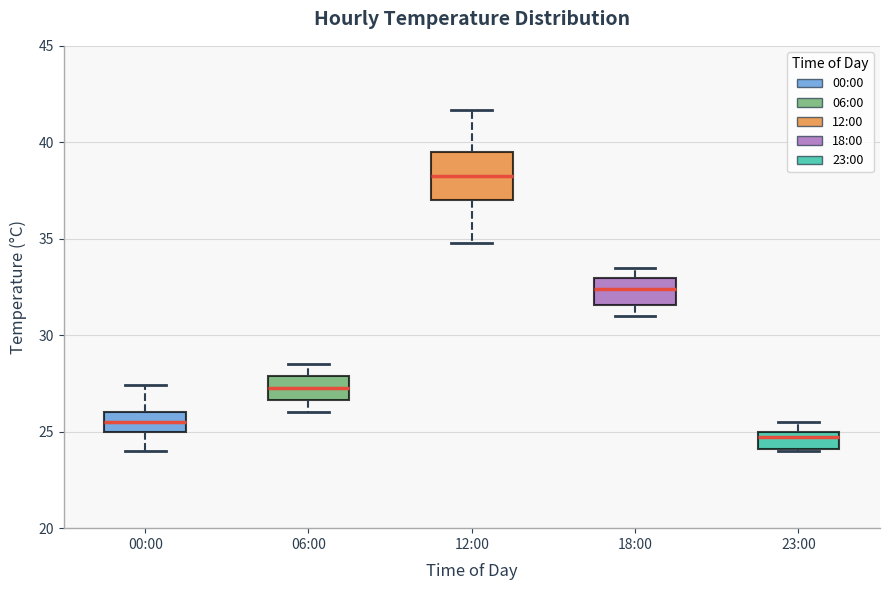

Reading left to right, transcribe this box plot: for each box, give where its median line is, the range the box spans, and where its two whiskers end, as read against the y-axis. The values are not printed on the chart, so give them approximately, as read against the axis.

00:00: median 25.5, box 25.0 to 26.0, whiskers 24.0 to 27.5
06:00: median 27.5, box 26.5 to 28.0, whiskers 26.0 to 28.5
12:00: median 38.5, box 37.0 to 39.5, whiskers 35.0 to 41.5
18:00: median 32.5, box 31.5 to 33.0, whiskers 31.0 to 33.5
23:00: median 25.0 (just below the box's upper edge), box 24.0 to 25.0, whiskers 24.0 to 25.5